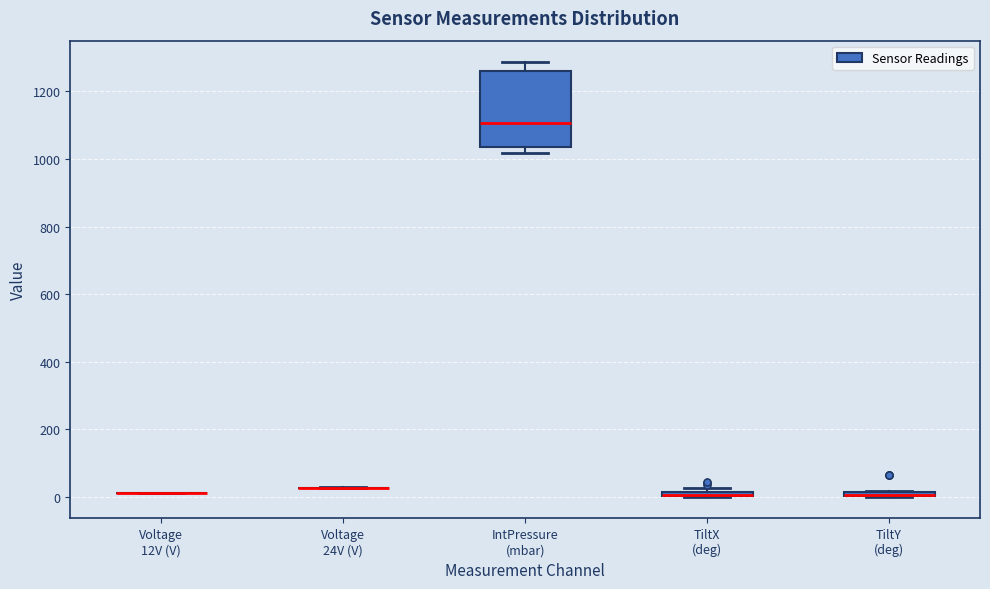

Which box is the tallest, from its lower edge to its upper edge?

IntPressure (mbar)